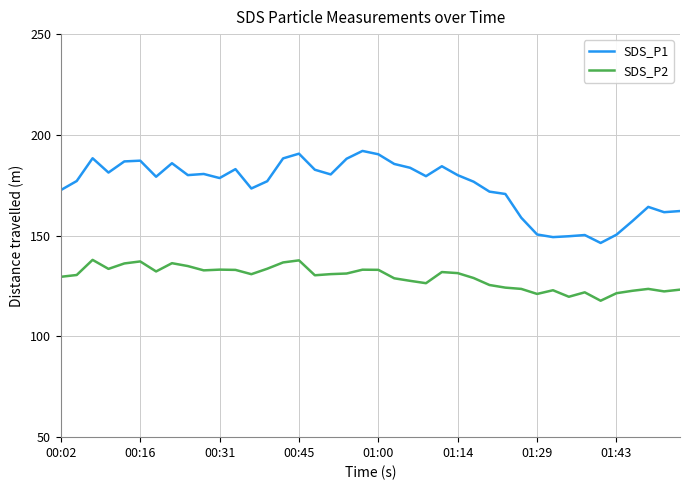

Which series has the largest total across all categories?

SDS_P1